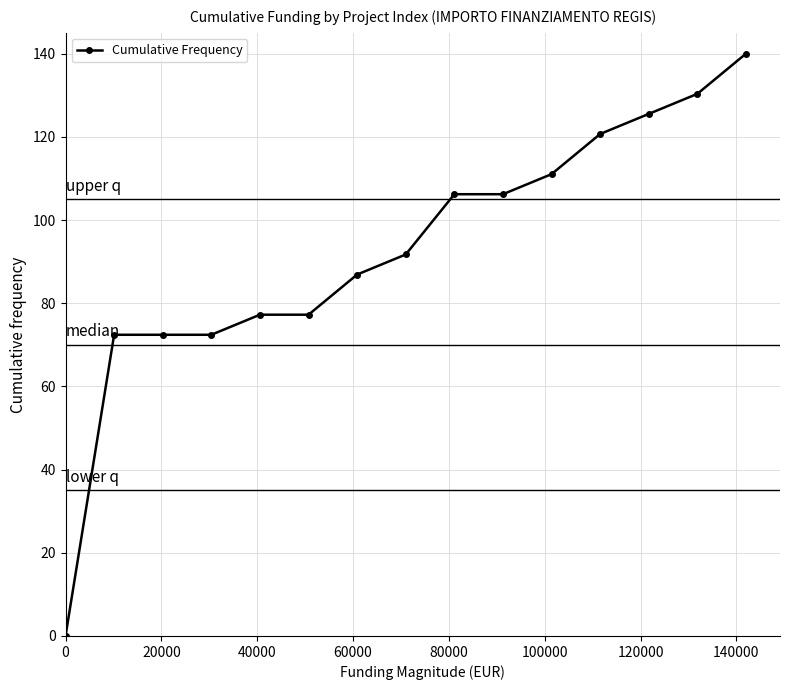

What is the average value?

92.7